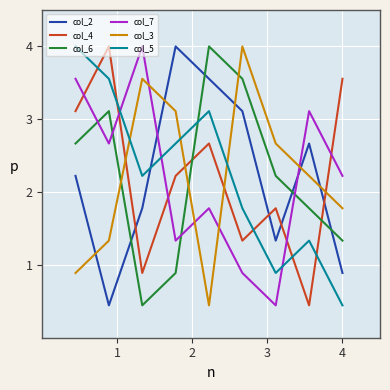

True or false: col_2 and col_7 intersect in this chart.

True